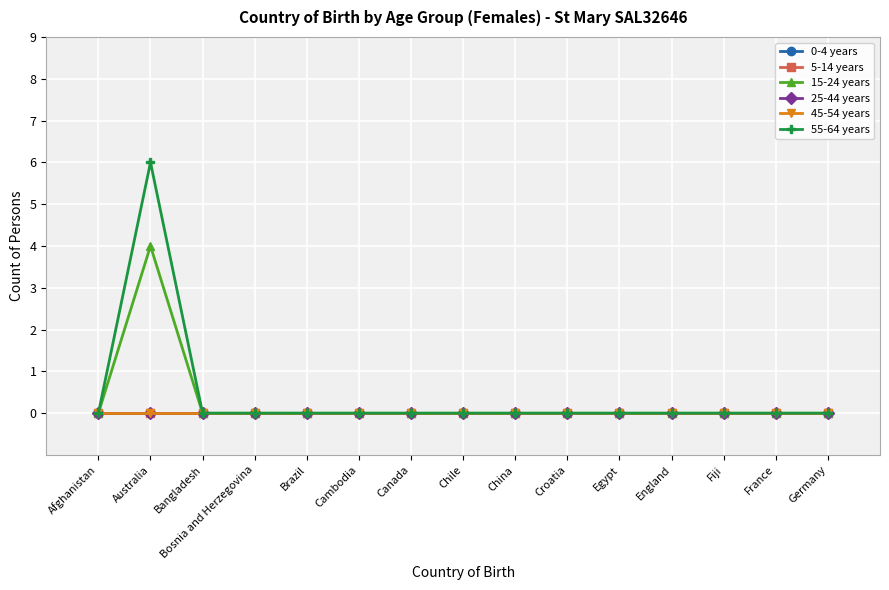

Rank the series at Cambodia from highest to lowest value.

0-4 years, 5-14 years, 15-24 years, 25-44 years, 45-54 years, 55-64 years